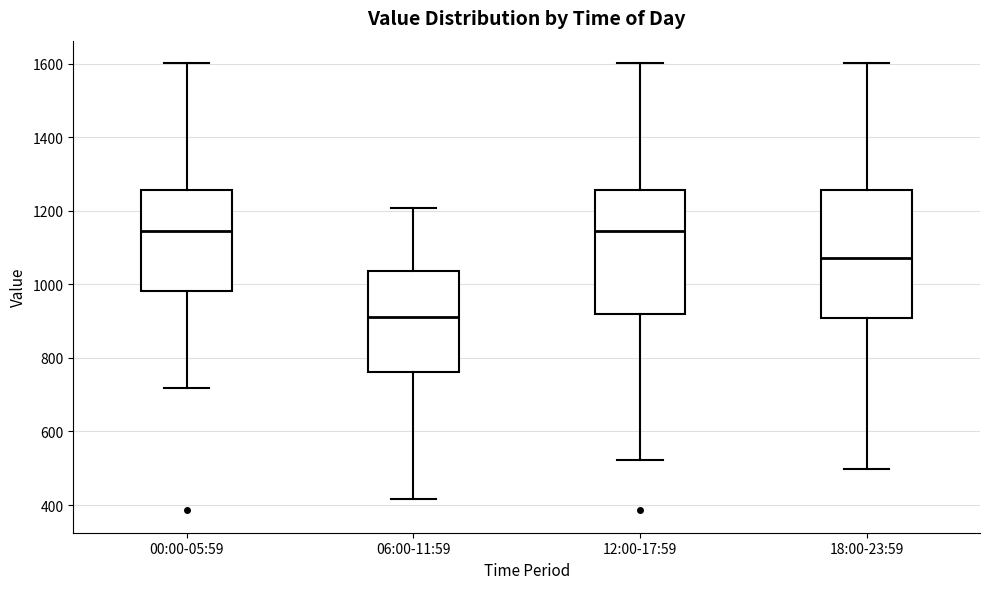

Reading left to right, transcribe this box plot: for each box, give where its median line is, the range the box spans, and where its two whiskers end, as read against the y-axis. The values are not printed on the chart, so give them approximately, as read against the axis.

00:00-05:59: median 1140, box 980 to 1260, whiskers 720 to 1600
06:00-11:59: median 920, box 760 to 1040, whiskers 420 to 1200
12:00-17:59: median 1140, box 920 to 1260, whiskers 520 to 1600
18:00-23:59: median 1080, box 900 to 1260, whiskers 500 to 1600